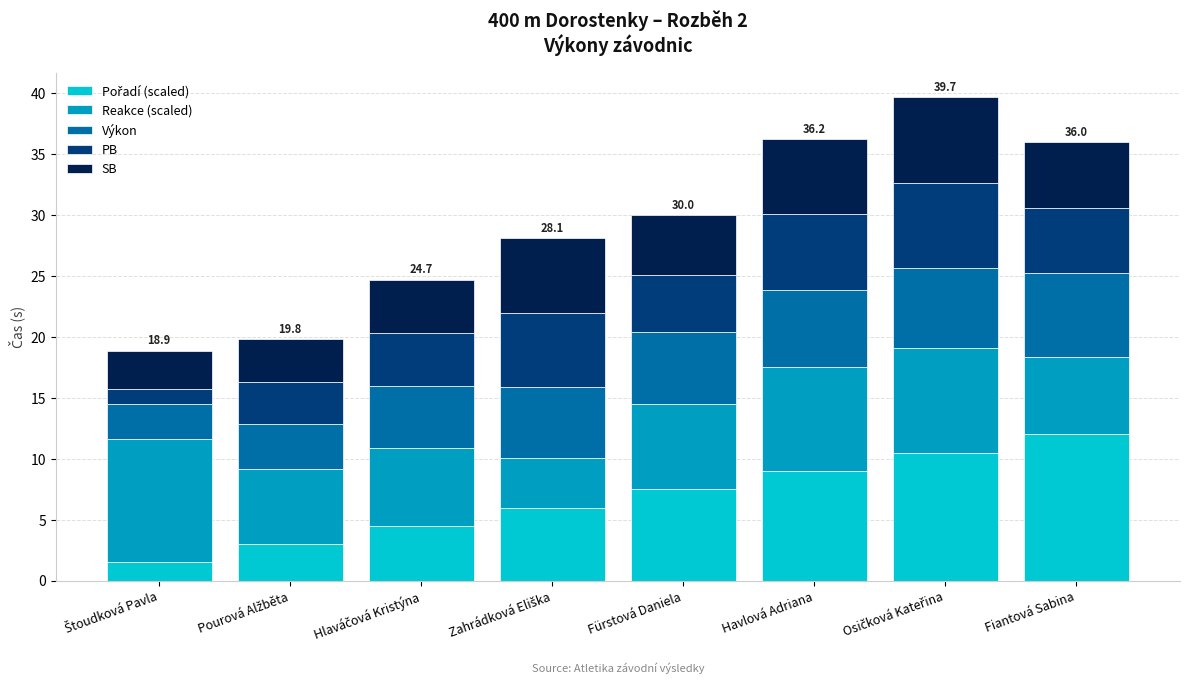

The value of PB at Štoudková Pavla is 1.2. True or false?

True